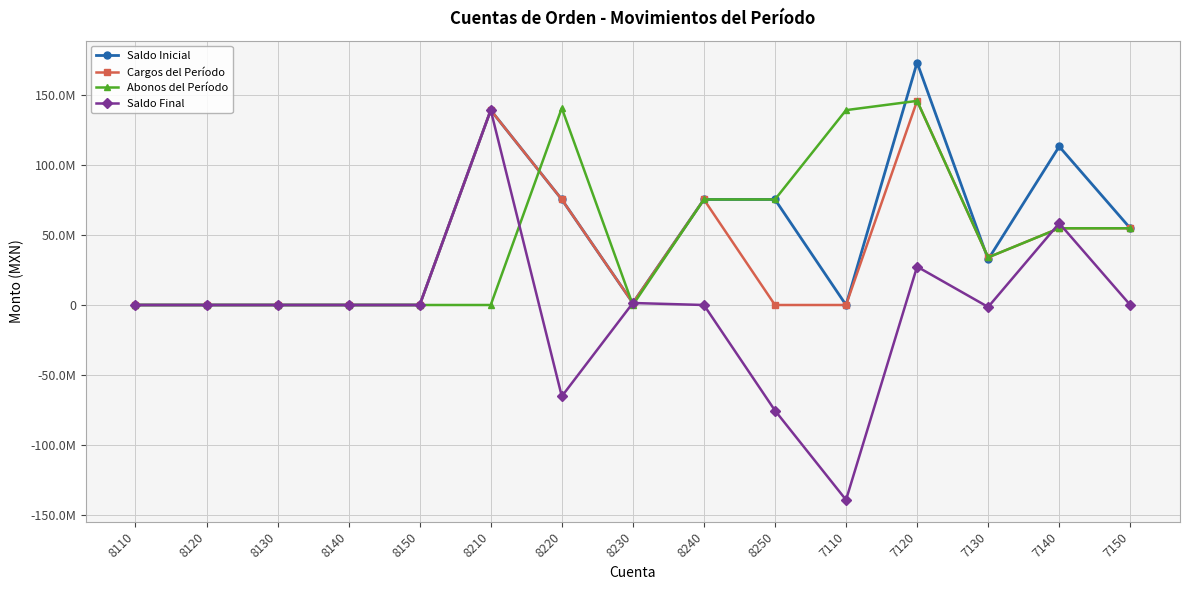

At which category does Saldo Final reach its first local valley?

8220